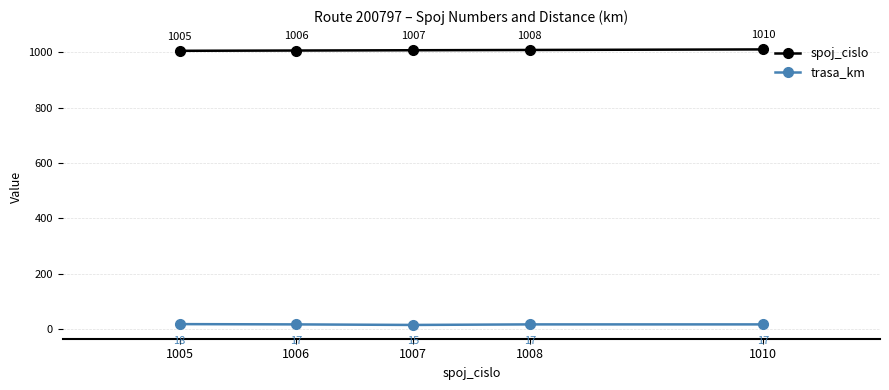

Which series has the widest spread of values?

spoj_cislo